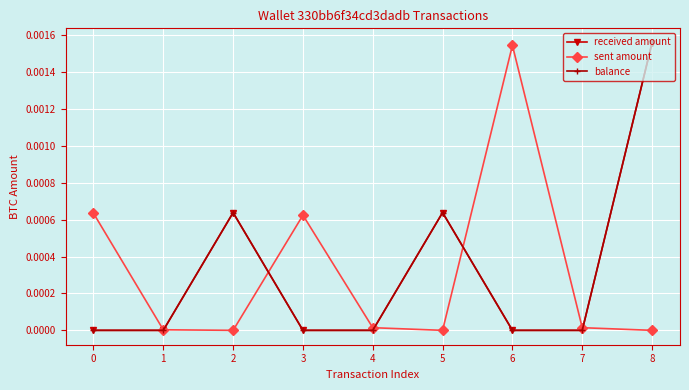

Is this an area chart (filled region under the line)?

No